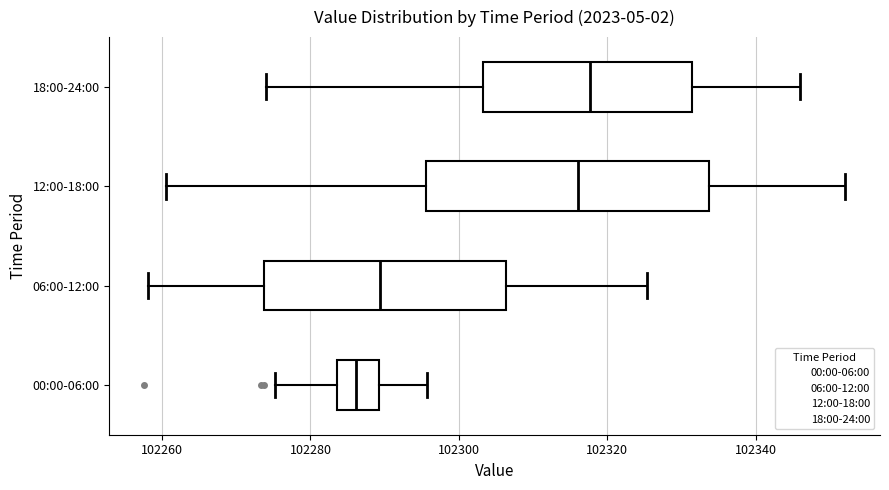

Where does the median line of the box for 18:00-24:00 sit on the x-axis? The values are not printed on the chart, so give them approximately, as read against the axis.

102318